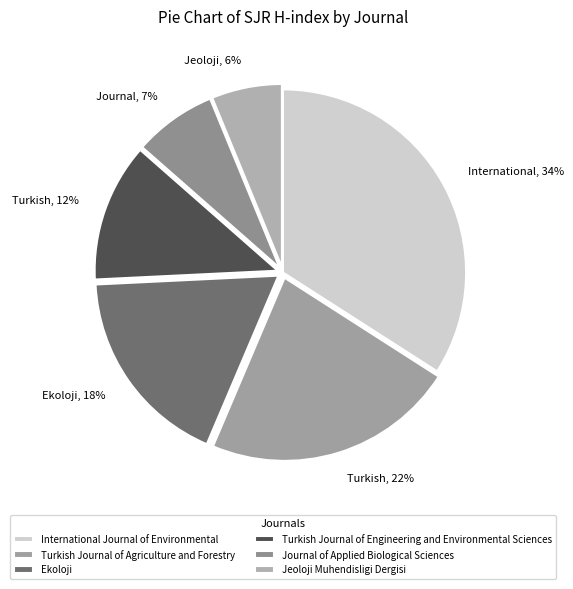

Is it true that Turkish Journal of Engineering and Environmental Sciences is 6% of the pie?

False